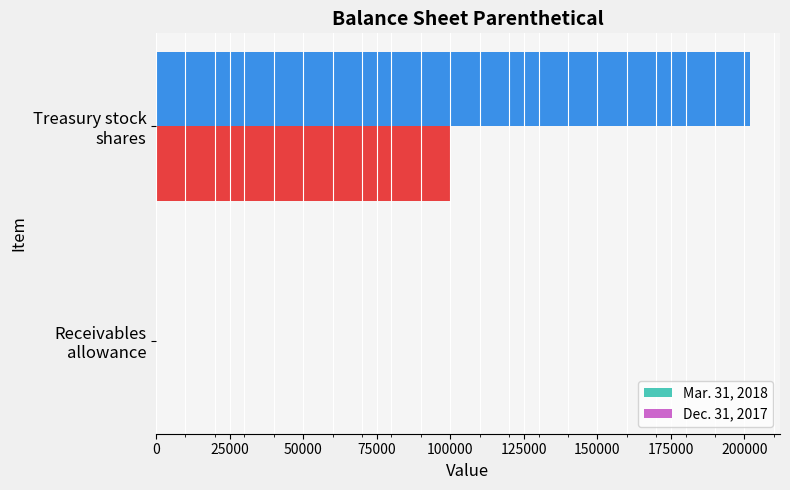

What is the maximum value shown in the chart?

201971